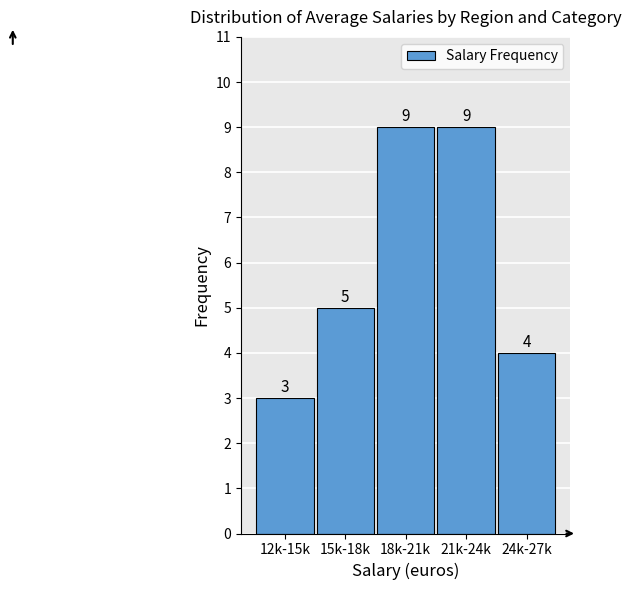

Reading left to right, list all the values displayed in this chart.

12k-15k=3	15k-18k=5	18k-21k=9	21k-24k=9	24k-27k=4